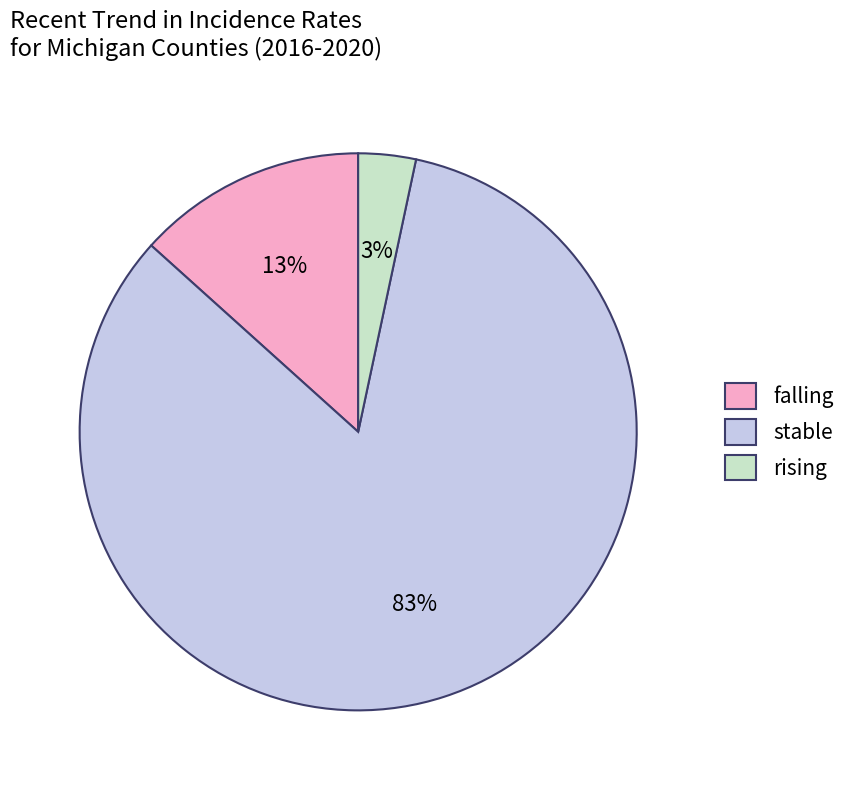

To the nearest percent, what is the average slice percentage?

33%